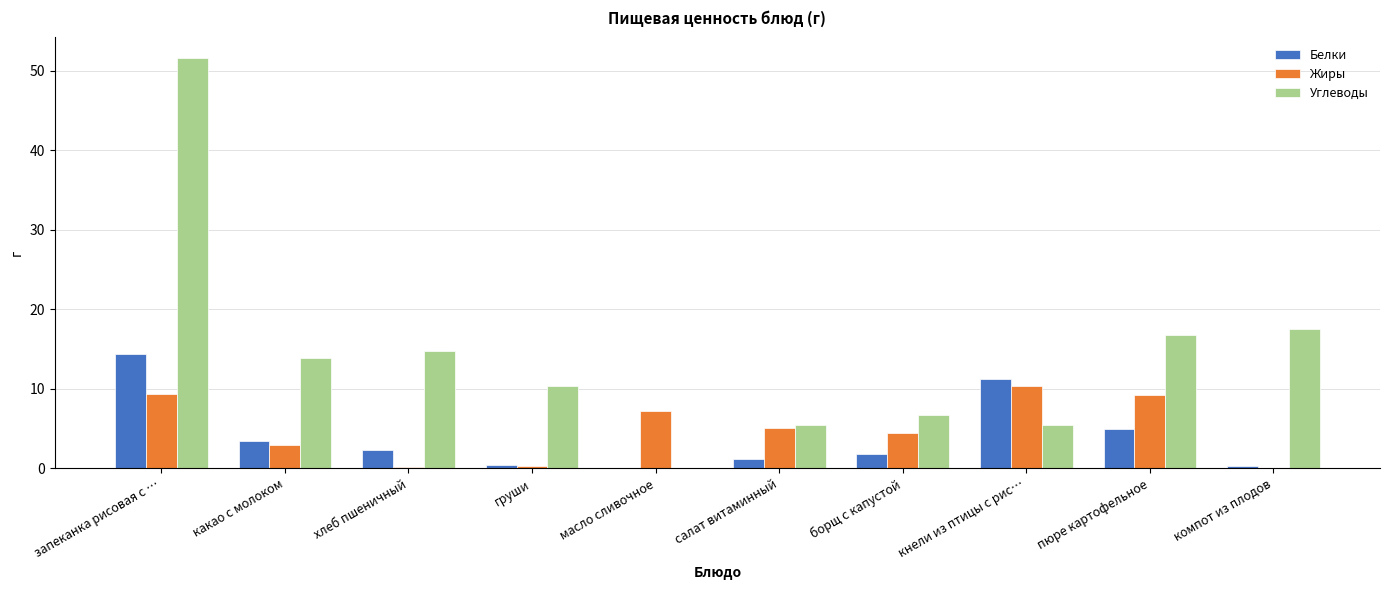

Which series has the largest total across all categories?

Углеводы